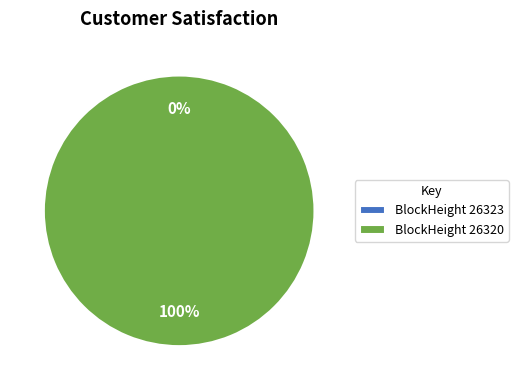

Rank the categories by value from lowest to highest.

26323, 26320